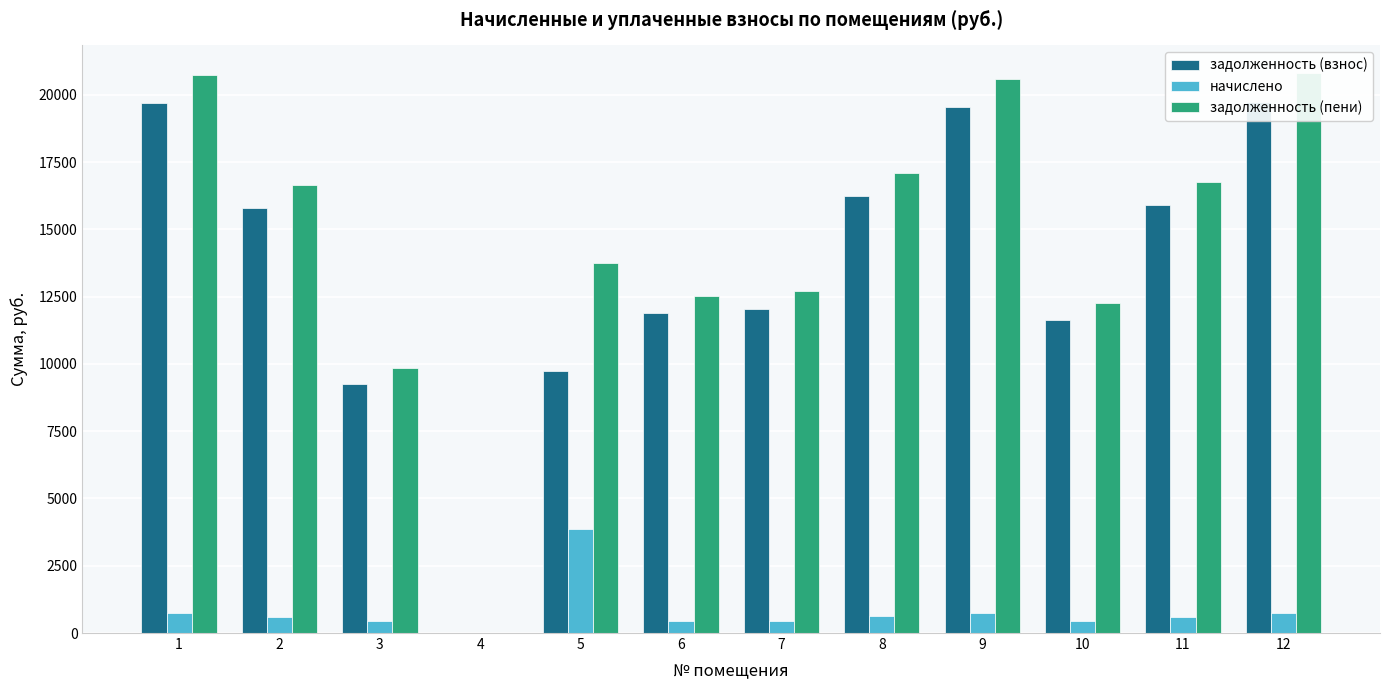

At which label does задолженность (пени) first exceed 16641?

1